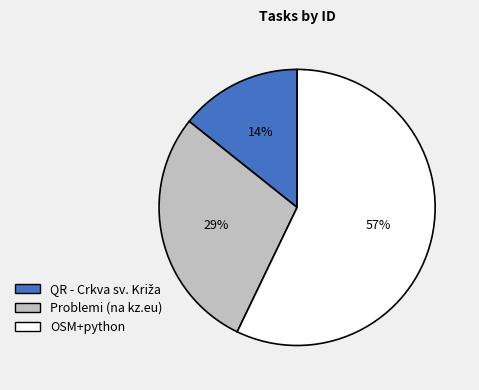

The Problemi (na kz.eu) slice represents 43% of the pie. True or false?

False